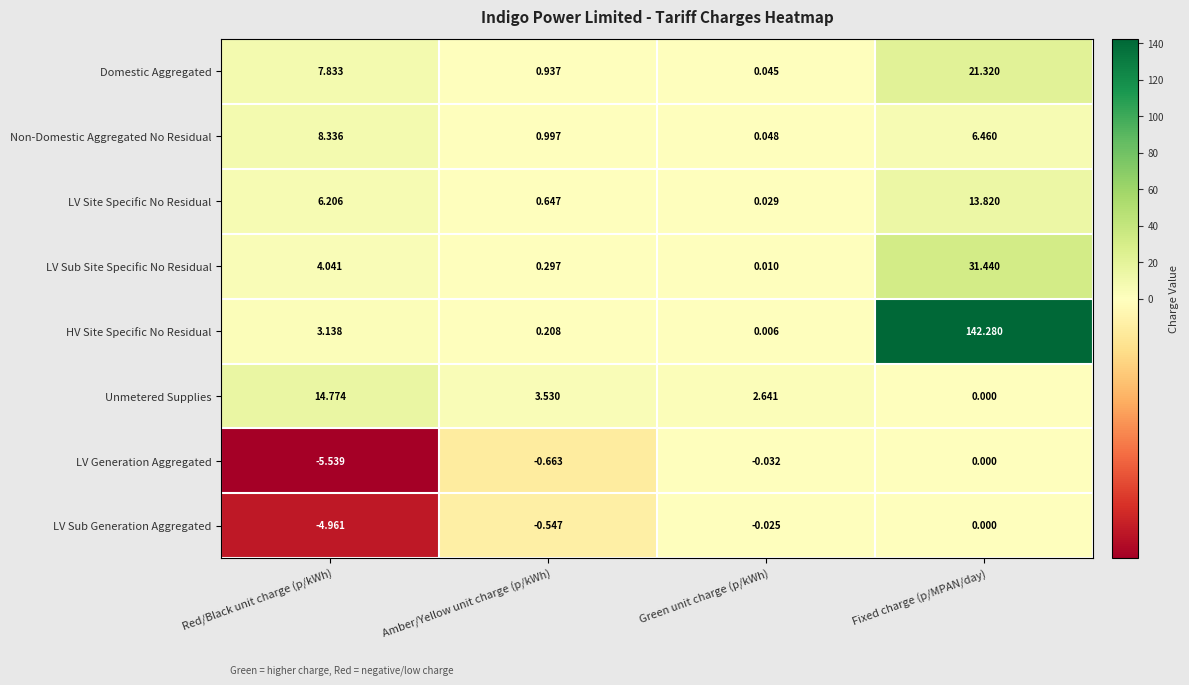

At which label is LV Site Specific No Residual closest to 6?

Red/Black unit charge (p/kWh)